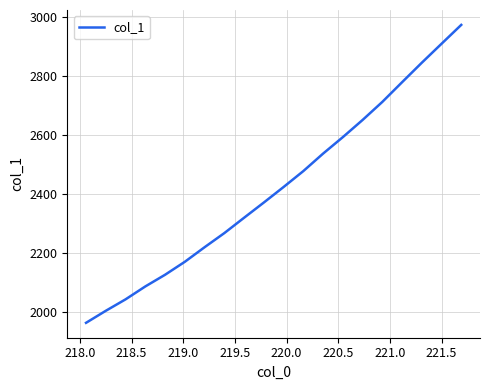

What is the difference between the maximum and minimum values?

1008.5